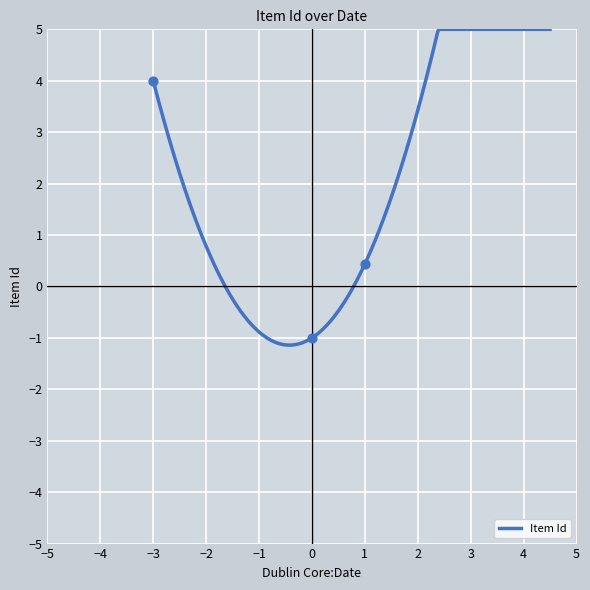

What is the lowest value of the Item Id series?

-1.1